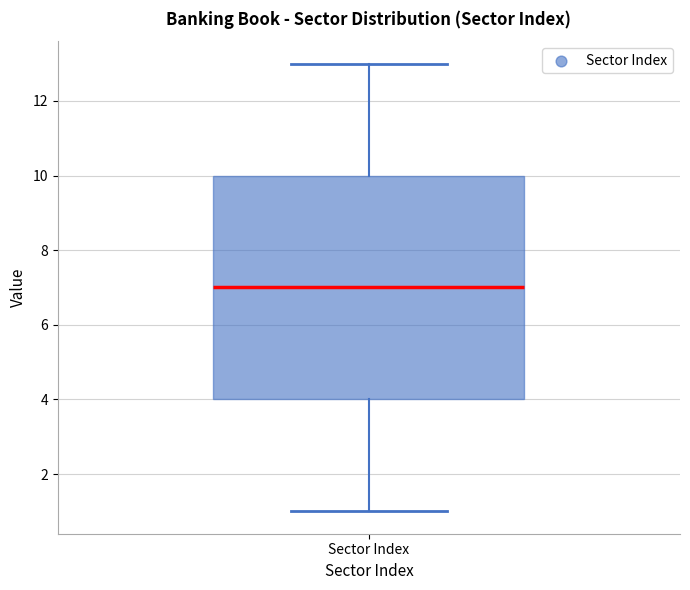

Read this box plot against the y-axis: the position of the median line, the range covered by the box, and the ends of both whiskers. The values are not printed on the chart, so give them approximately, as read against the axis.

median 7, box 4 to 10, whiskers 1 to 13